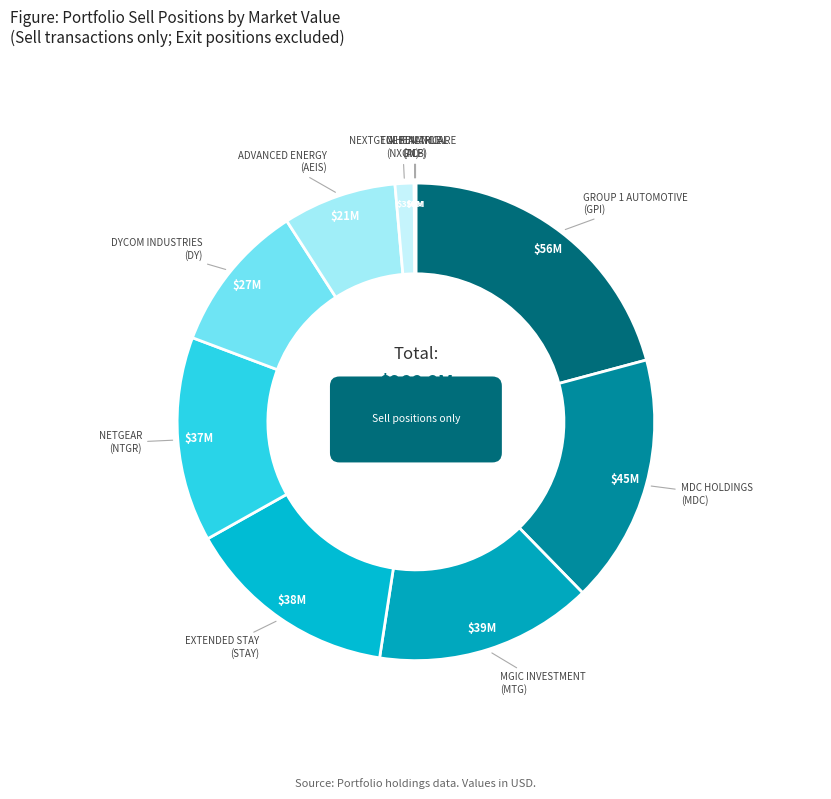

Which category has the biggest portion of the pie?

GROUP 1 AUTOMOTIVE
(GPI)